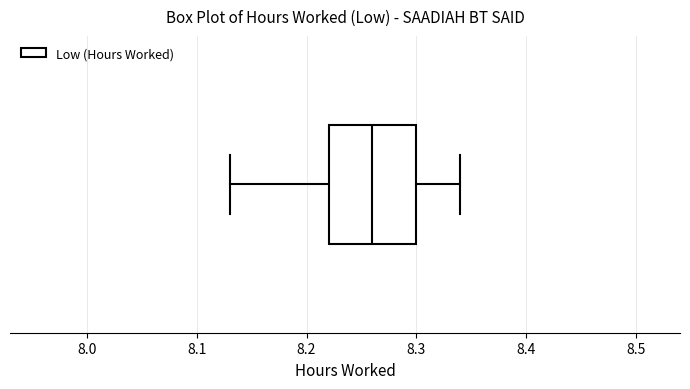

Where does the right whisker of the box end on the x-axis? The values are not printed on the chart, so give them approximately, as read against the axis.

8.34